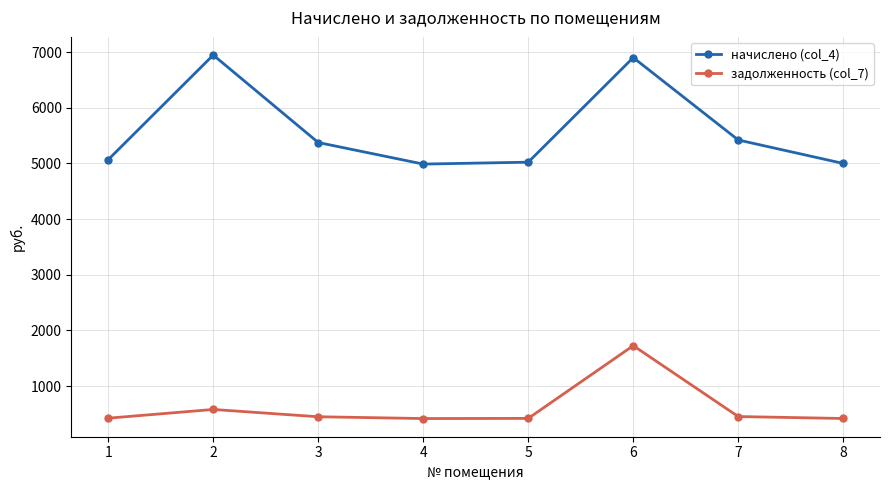

True or false: задолженность (col_7) and начислено (col_4) intersect in this chart.

False